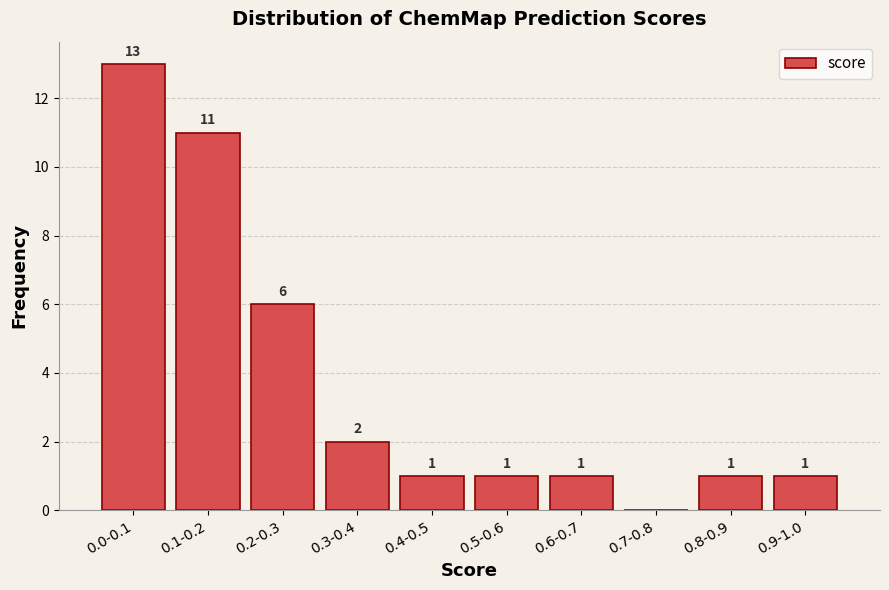

Reading left to right, transcribe all the data shown in this chart.

0.0-0.1=13	0.1-0.2=11	0.2-0.3=6	0.3-0.4=2	0.4-0.5=1	0.5-0.6=1	0.6-0.7=1	0.7-0.8=0	0.8-0.9=1	0.9-1.0=1